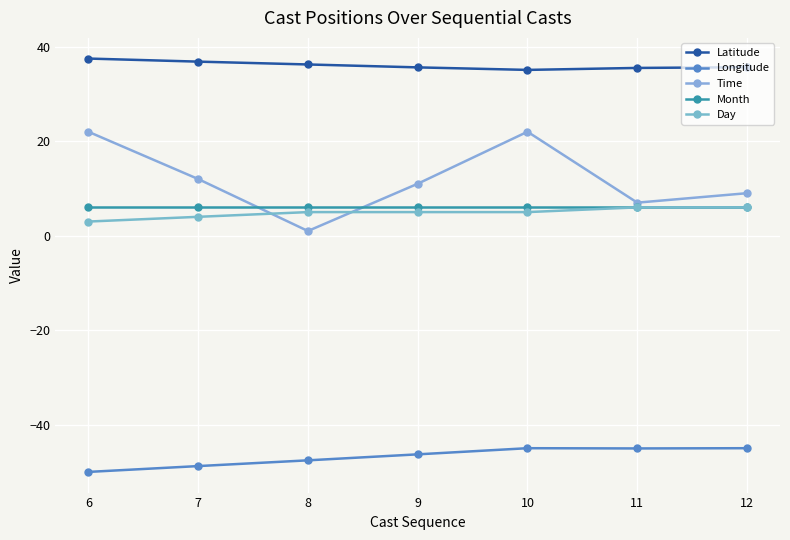

What are all the series names shown in the legend?

Latitude, Longitude, Time, Month, Day